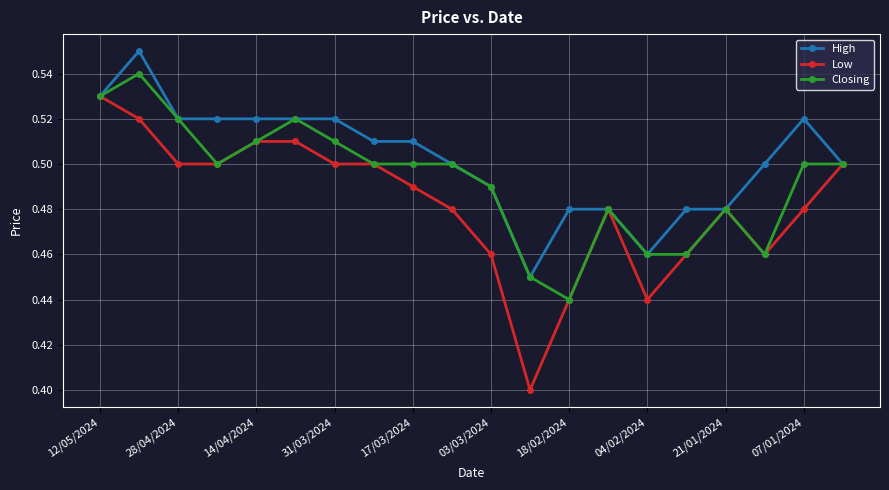

Which series has the widest spread of values?

Low